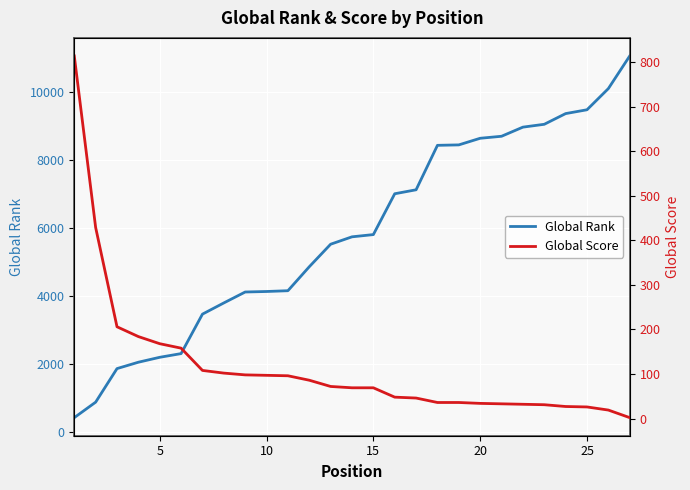

Is this an area chart (filled region under the line)?

No